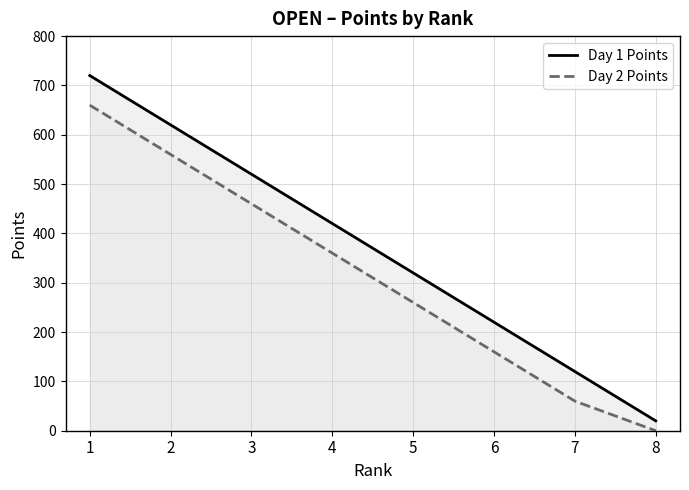

At which category is the sum across all series the highest?

1